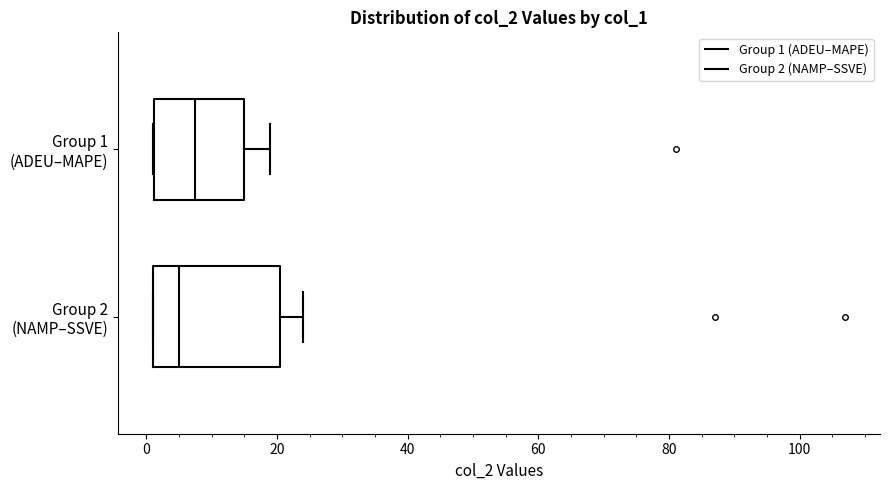

Where does the right whisker of the box for Group 2 (NAMP–SSVE) end on the x-axis? The values are not printed on the chart, so give them approximately, as read against the axis.

24